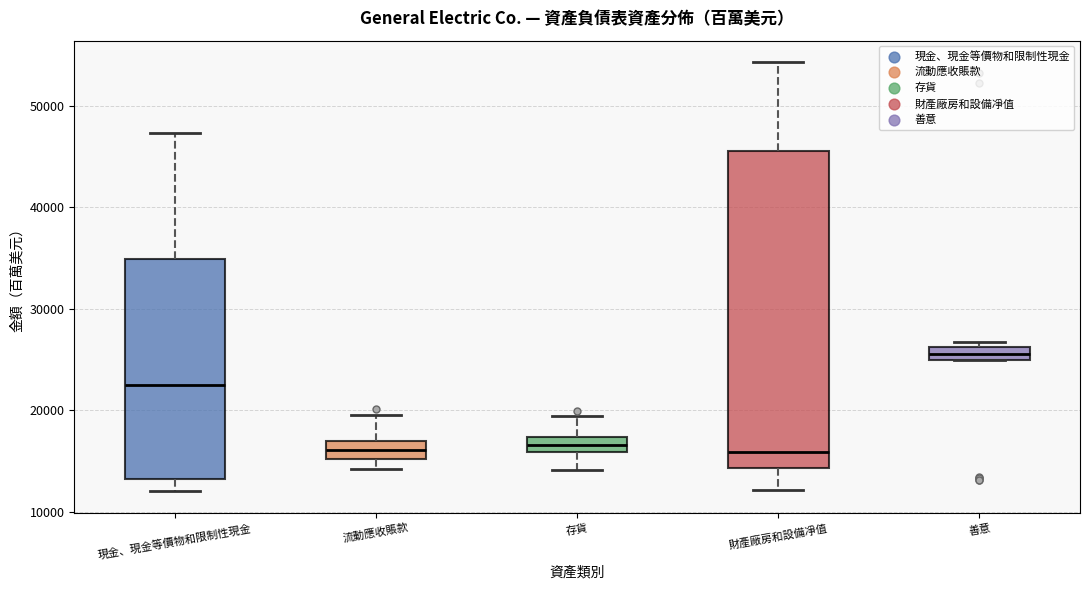

Where is the lower edge of the box for 善意 on the y-axis? The values are not printed on the chart, so give them approximately, as read against the axis.

25000